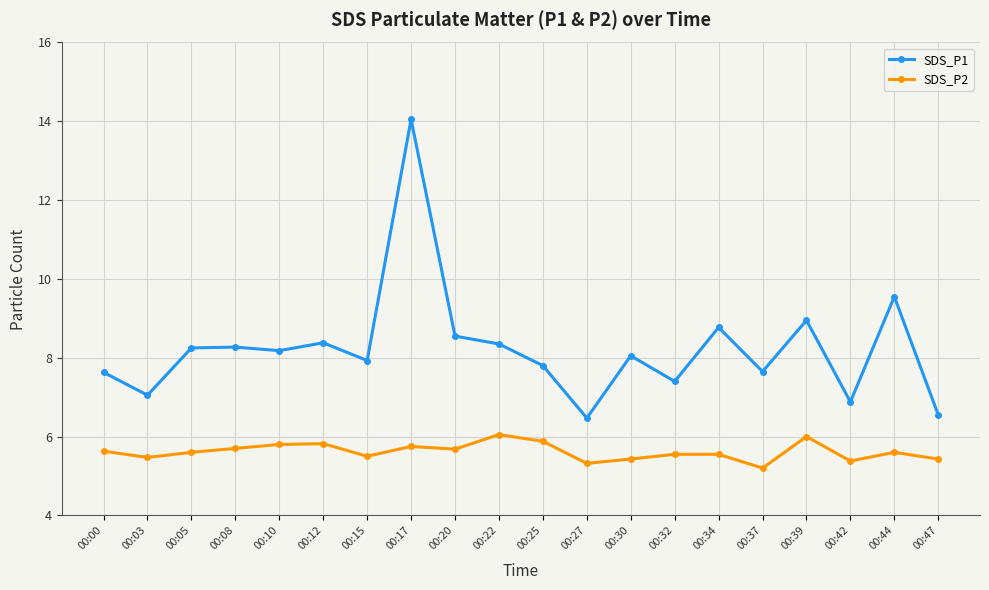

Is it true that SDS_P1 equals 7.6 at 00:00?

True